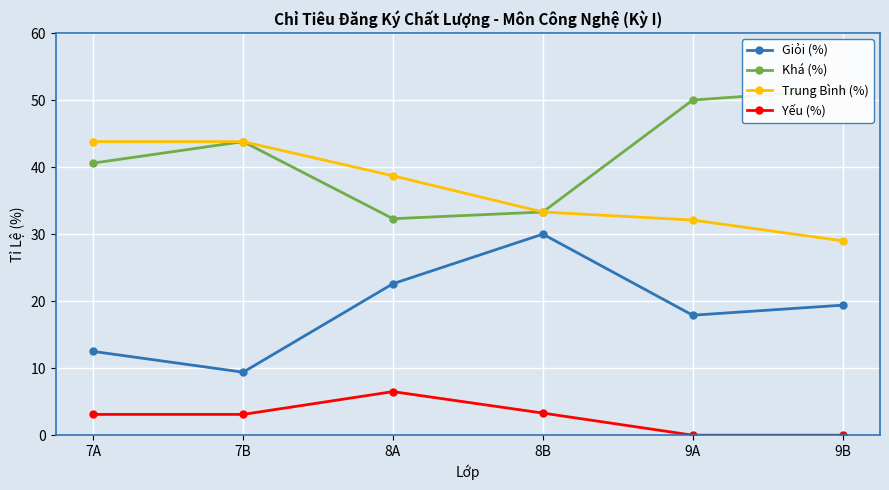

What is the approximate value of Khá (%) at 9B?

51.6